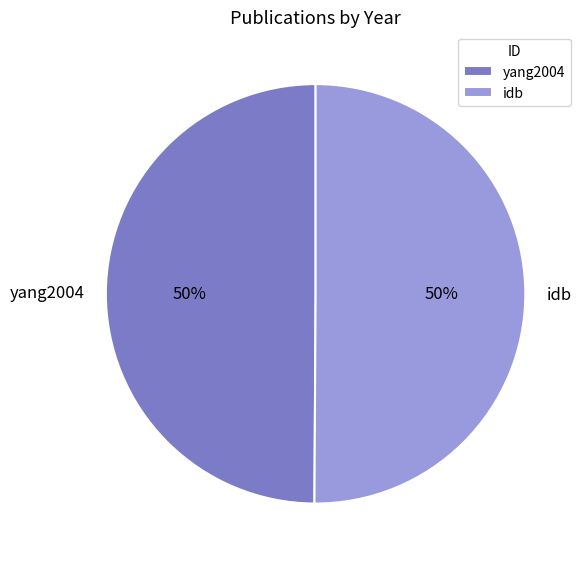

True or false: idb accounts for 50% of the total.

True